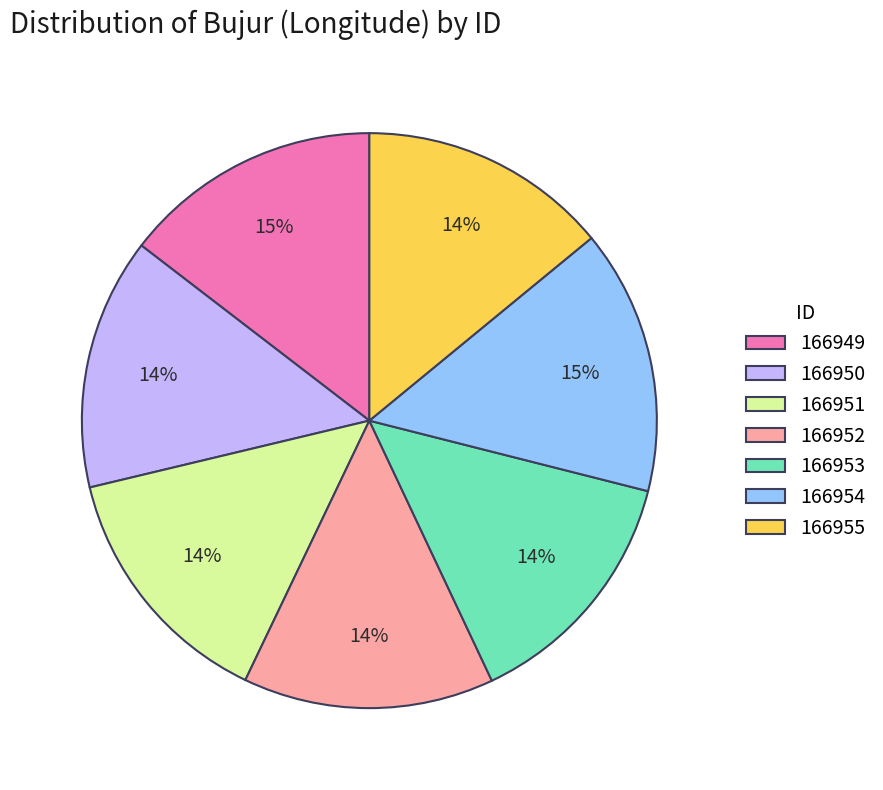

What percentage is the 166950 slice, to the nearest percent?

14%